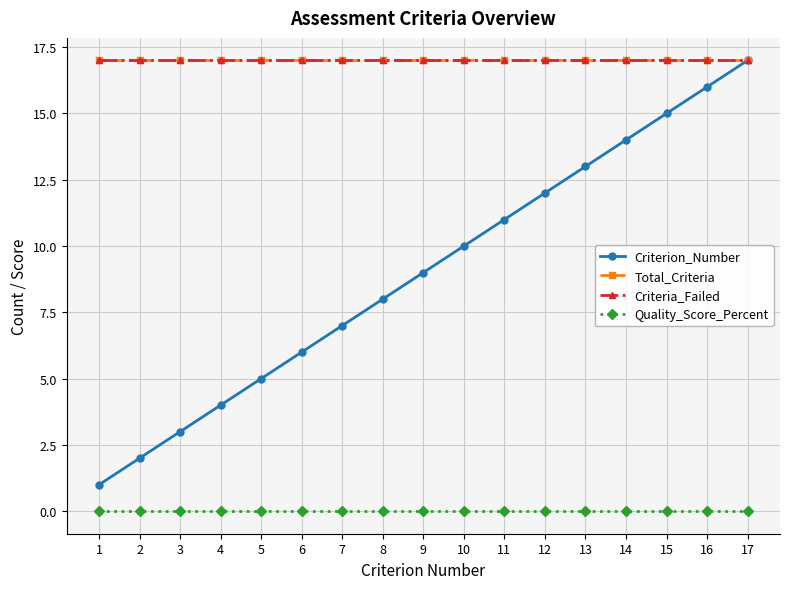

Is this an area chart (filled region under the line)?

No